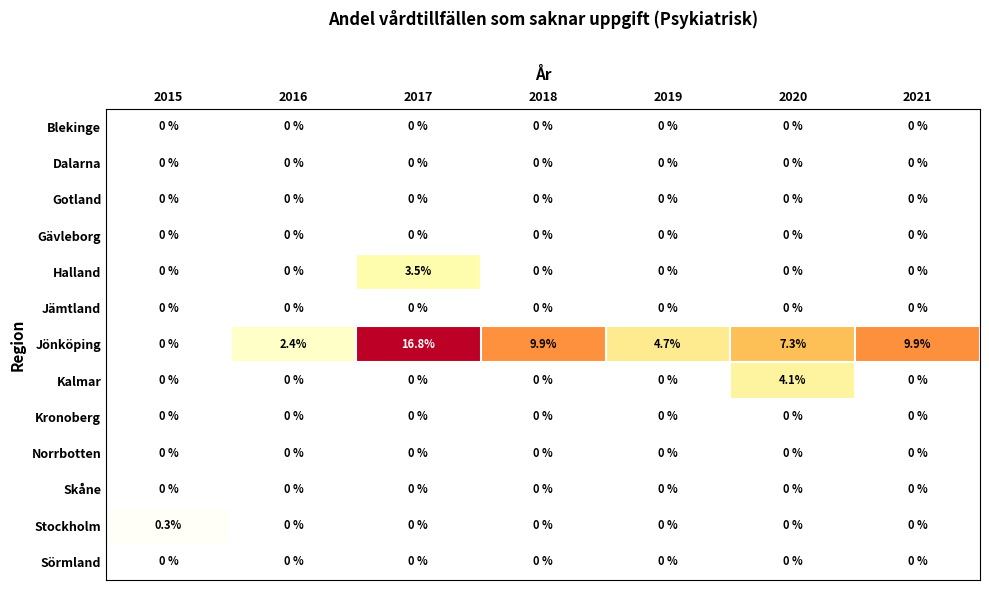

Which series has the largest range (max minus min)?

Jönköping